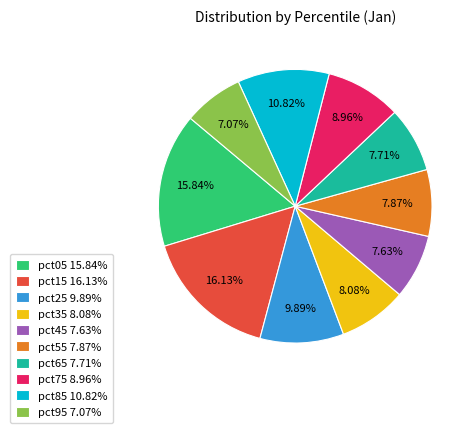

To the nearest percent, what is the difference between the largest and smallest slice percentages?

9%